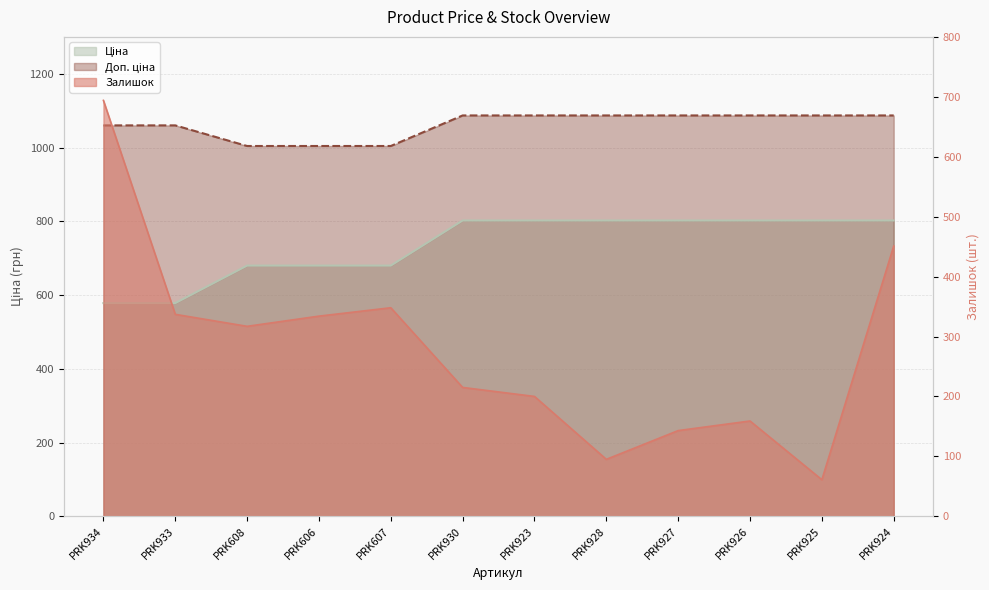

Which has a higher value, PRK934 or PRK927?

PRK927